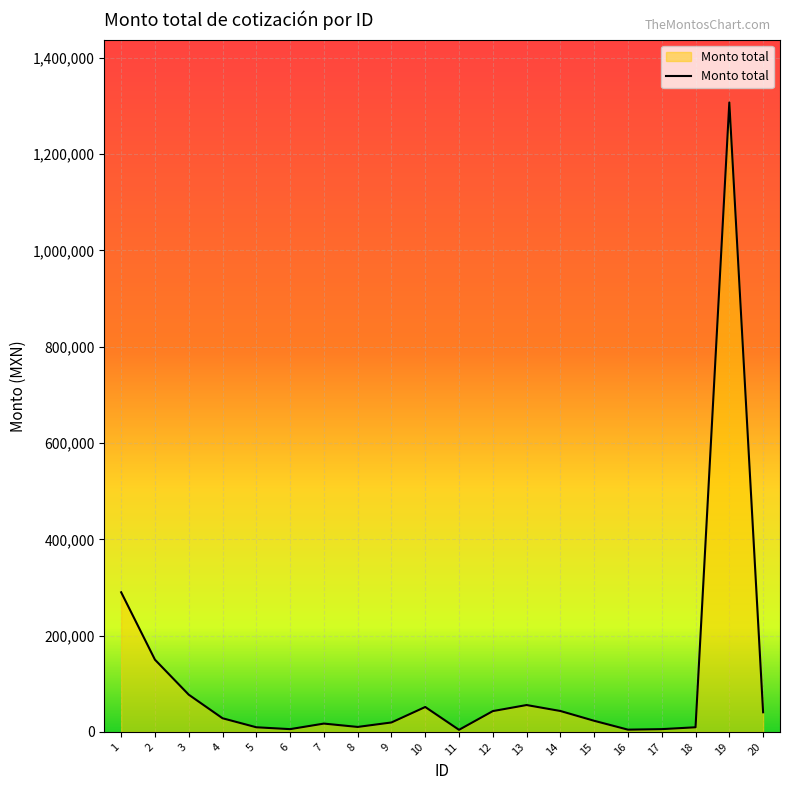

What is the change in value from 1 to 11?

-285688.9